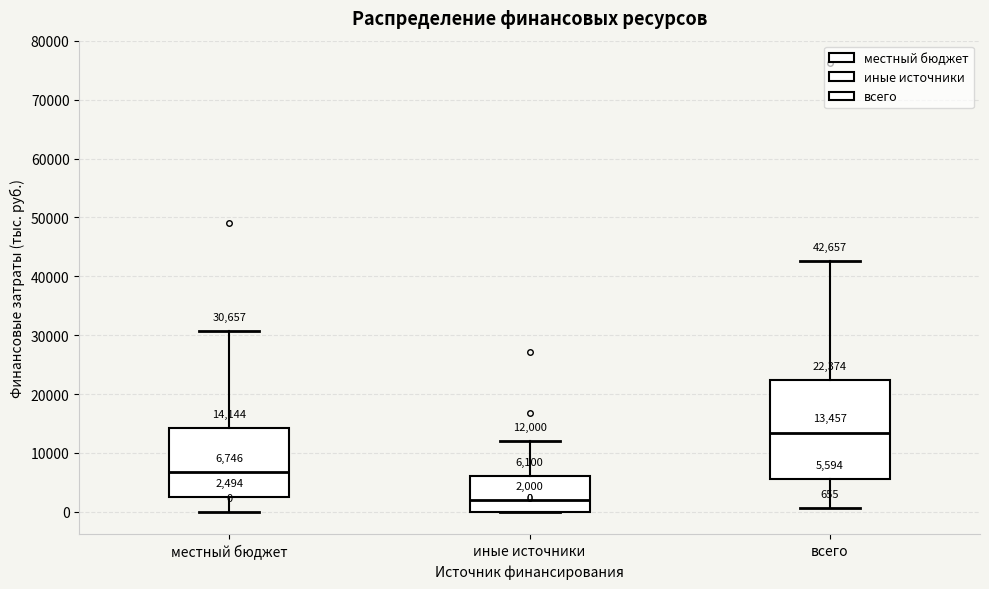

Which box has the highest median line?

всего